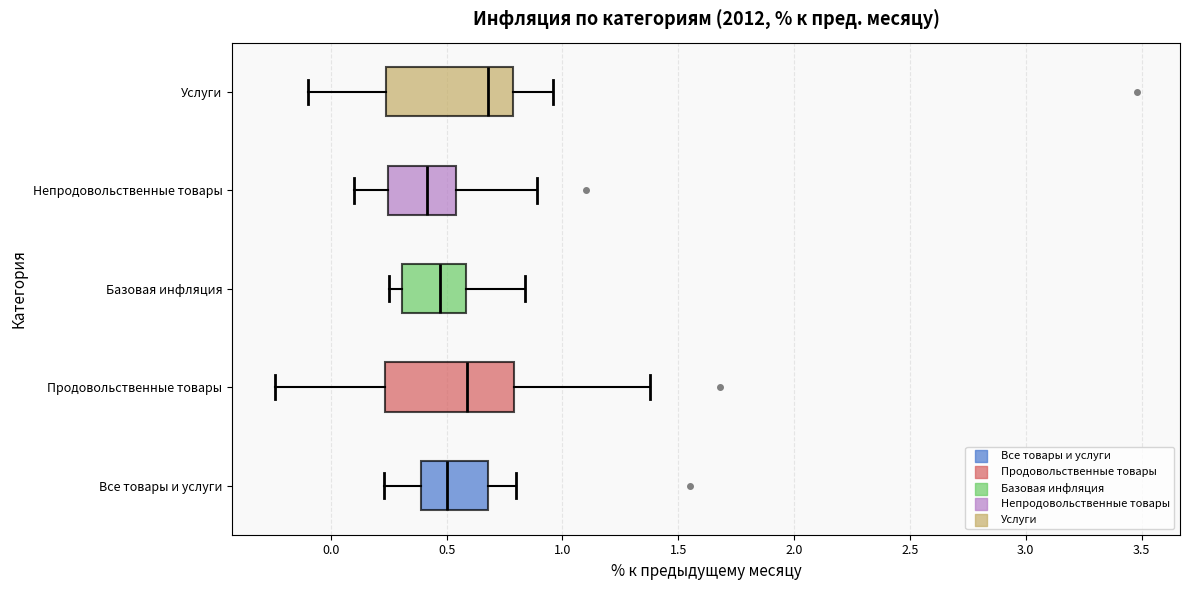

Reading bottom to top, read every box against the x-axis: the position of its median line, the range the box covers, and the ends of its whiskers. The values are not printed on the chart, so give them approximately, as read against the axis.

Все товары и услуги: median 0.50, box 0.40 to 0.70, whiskers 0.25 to 0.80
Продовольственные товары: median 0.60, box 0.25 to 0.80, whiskers -0.25 to 1.40
Базовая инфляция: median 0.45, box 0.30 to 0.60, whiskers 0.25 to 0.85
Непродовольственные товары: median 0.40, box 0.25 to 0.55, whiskers 0.10 to 0.90
Услуги: median 0.70, box 0.25 to 0.80, whiskers -0.10 to 0.95